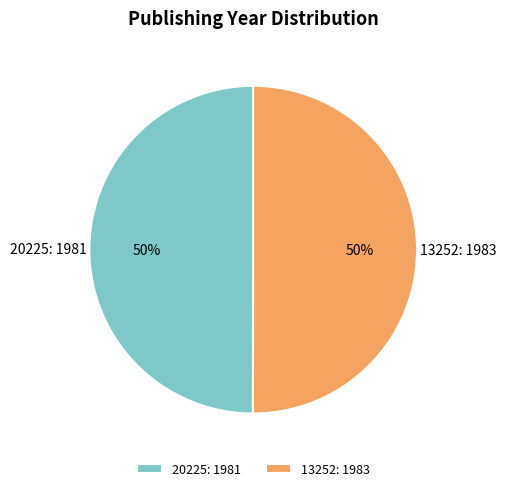

To the nearest percent, what is the average slice percentage?

50%